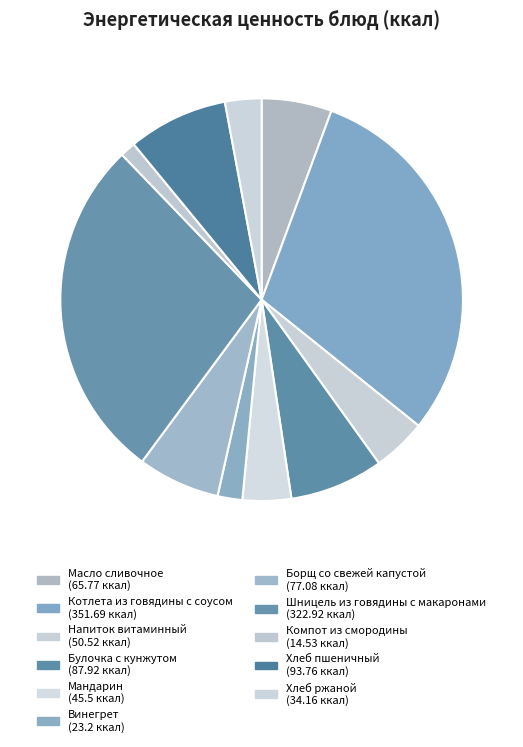

Between Винегрет and Хлеб пшеничный, which is larger?

Хлеб пшеничный